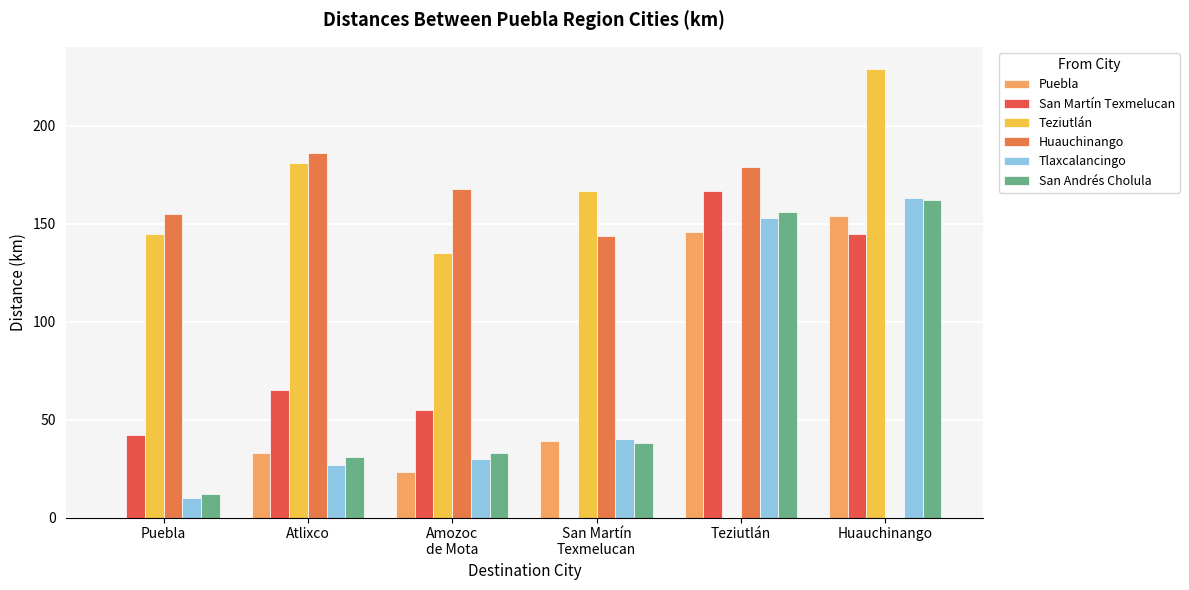

Which category has the lowest value in the San Martín Texmelucan series?

San Martín
Texmelucan